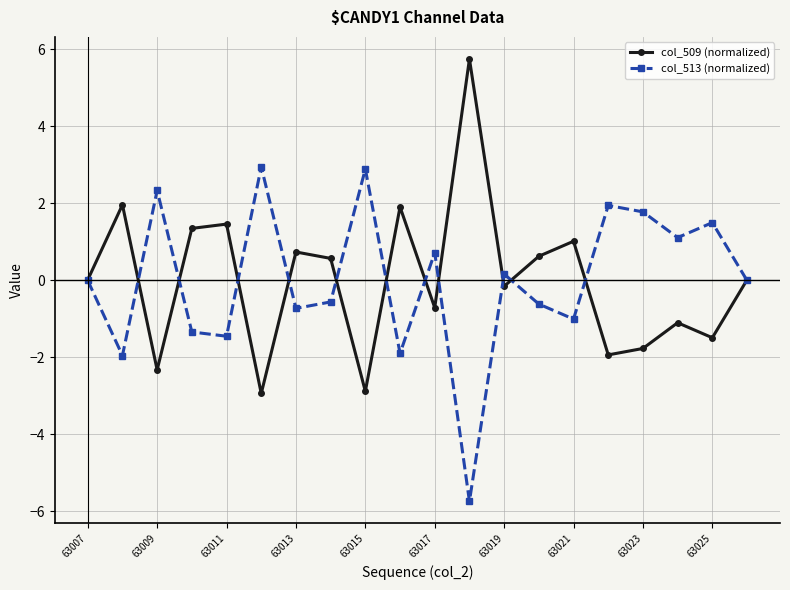

List the series in order of their peak value, highest first.

col_509 (normalized), col_513 (normalized)